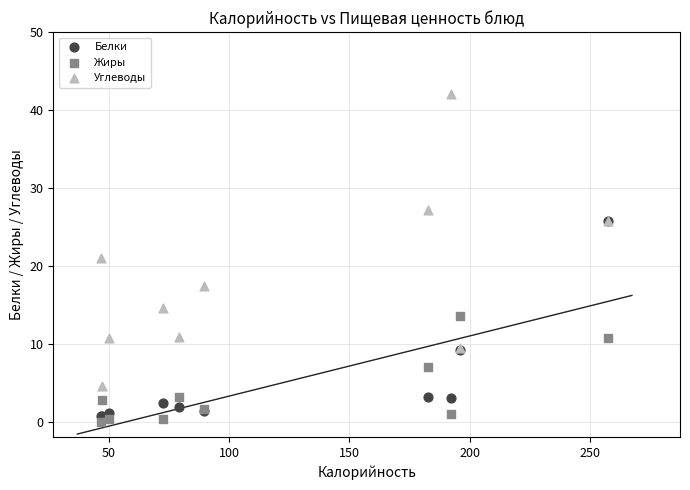

In the Углеводы series, what Y value is closest to 23?

21.0